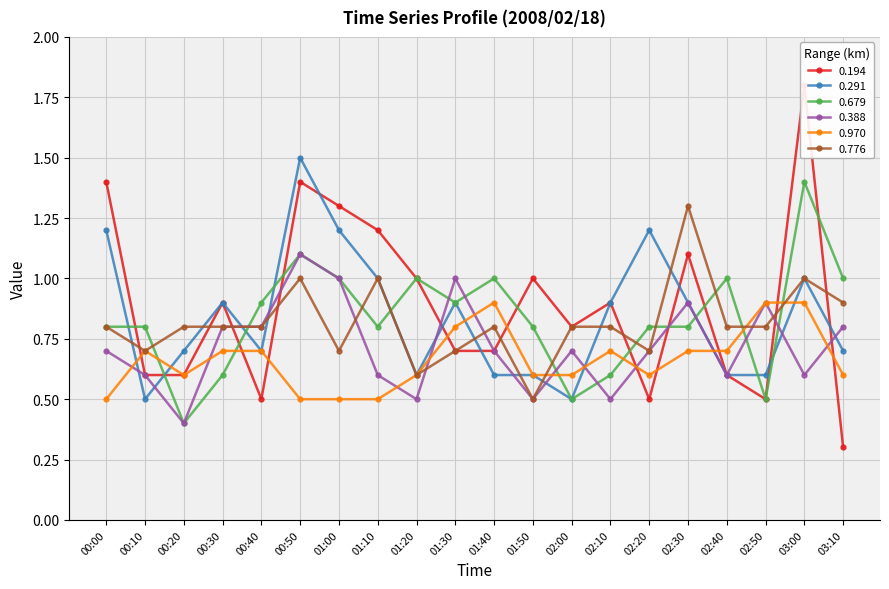

At which label is 0.291 closest to 1?

01:10